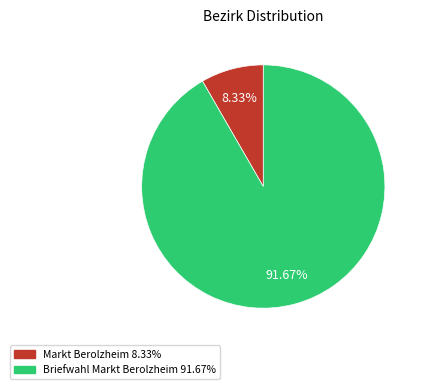

How many segments does this pie chart have?

2